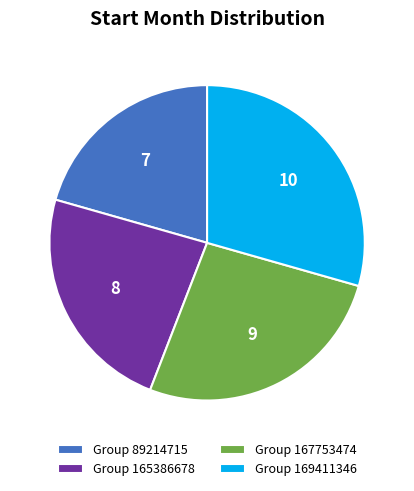

Which has a higher value, Group 165386678 or Group 169411346?

Group 169411346